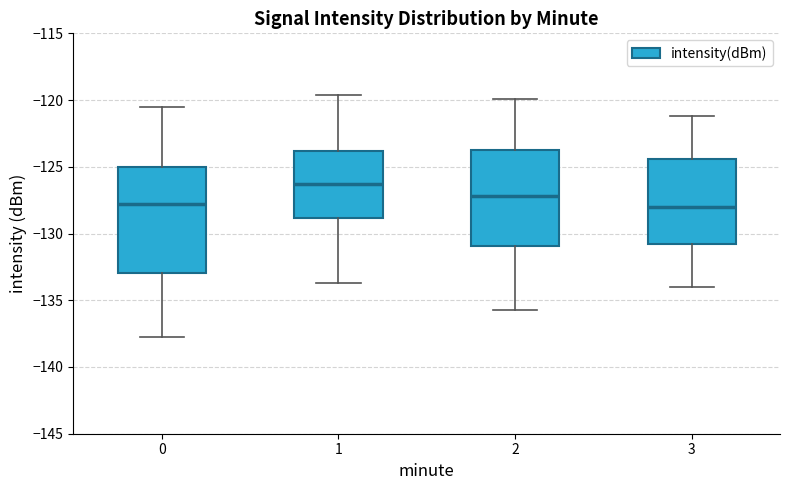

Which box's median line is the highest?

1